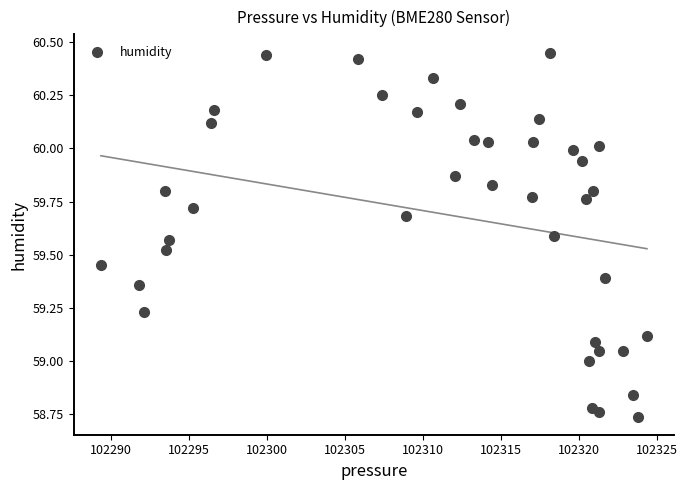

What is the range of X values (max minus min)?

35.0